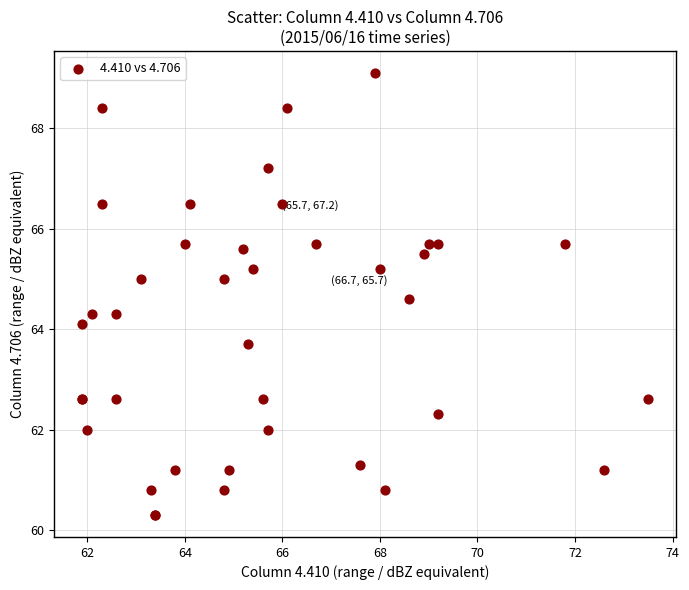

What Y value in the scatter plot is closest to 64?

64.1